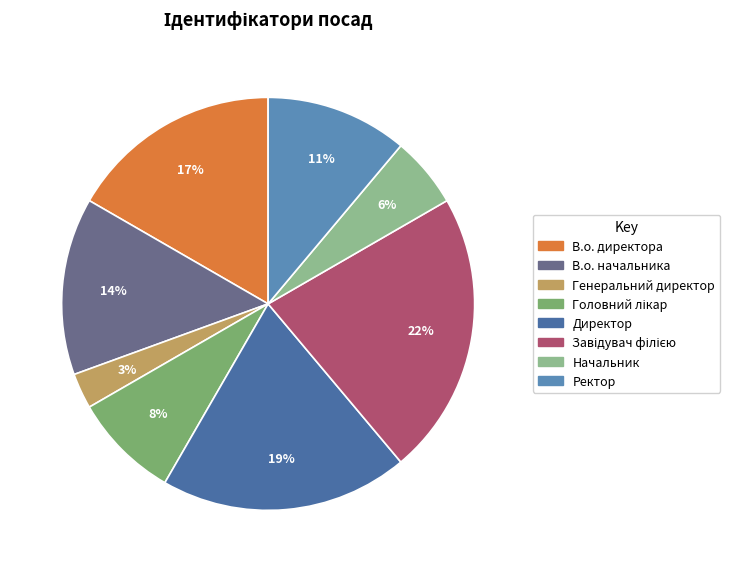

Is there any slice that represents more than half of the pie?

No